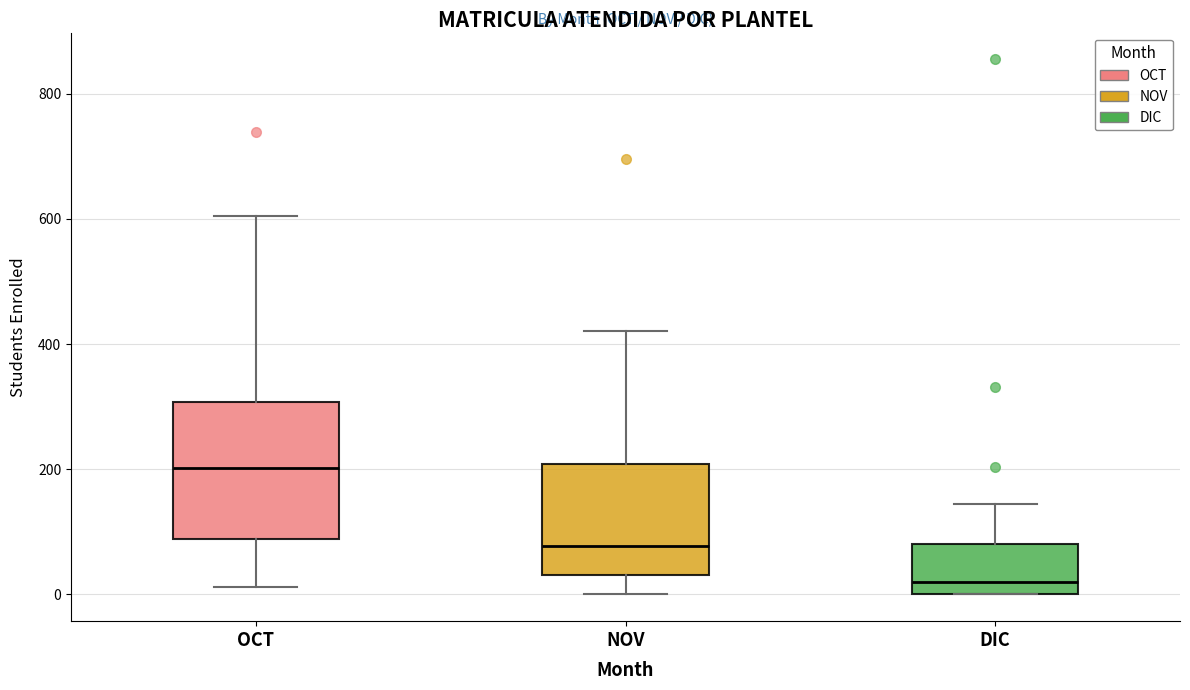

Comparing the boxes themselves (not the whiskers), which one is the tallest?

OCT